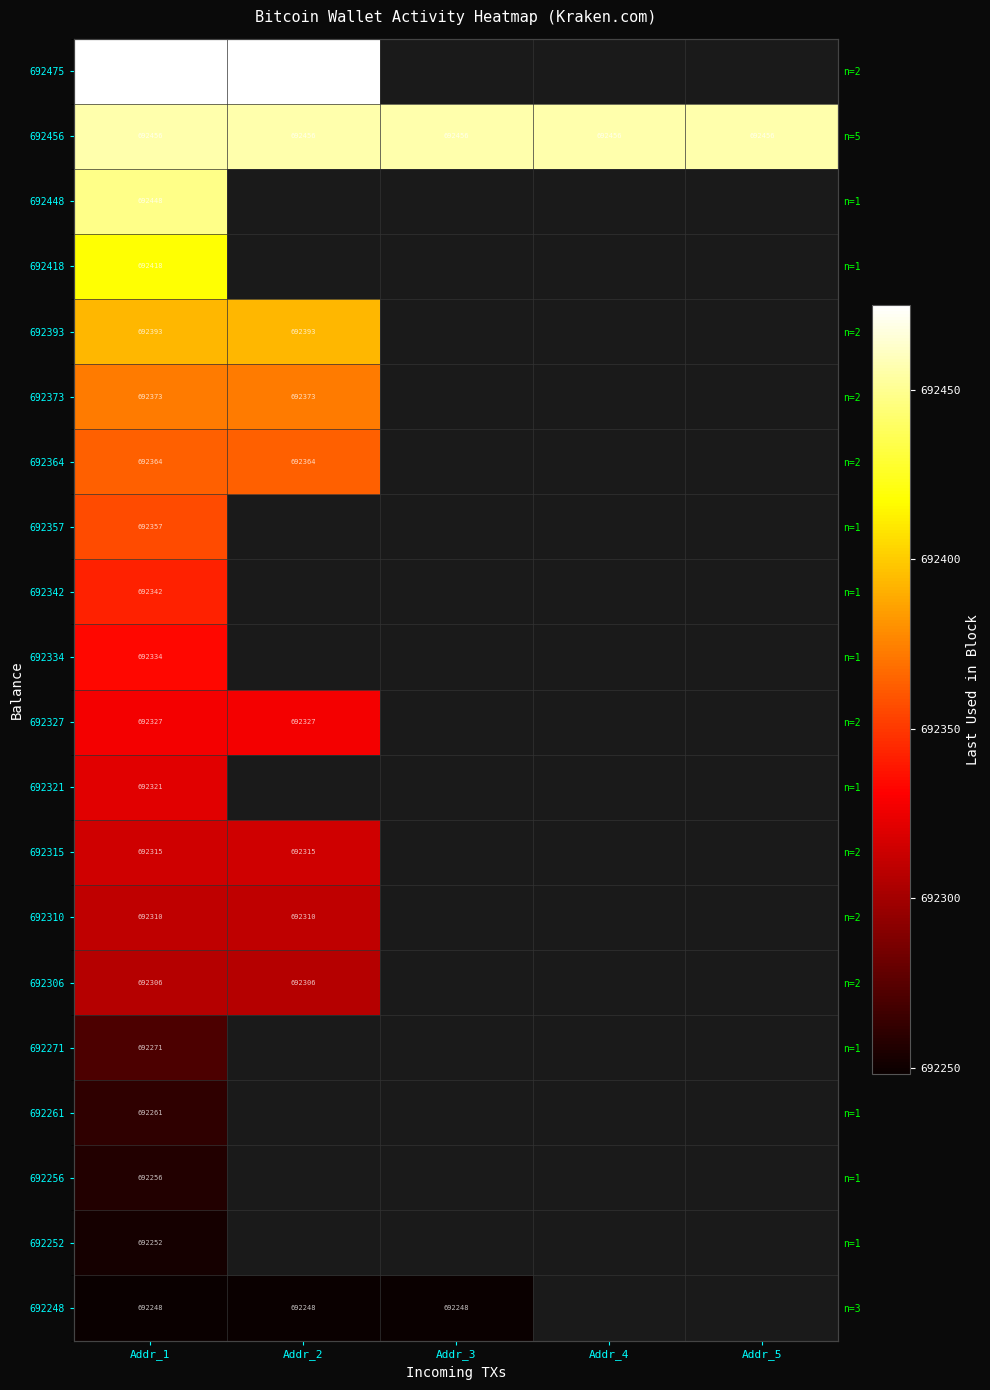

Between Addr_4 and Addr_1, which is larger?

Addr_1